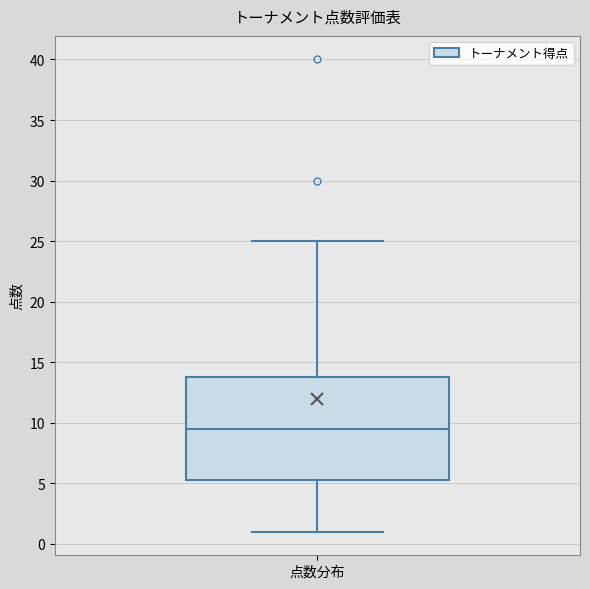

Transcribe this box plot: give where the median line is, the range the box spans, and where the two whiskers end, as read against the y-axis. The values are not printed on the chart, so give them approximately, as read against the axis.

median 9.5, box 5.5 to 14.0, whiskers 1.0 to 25.0